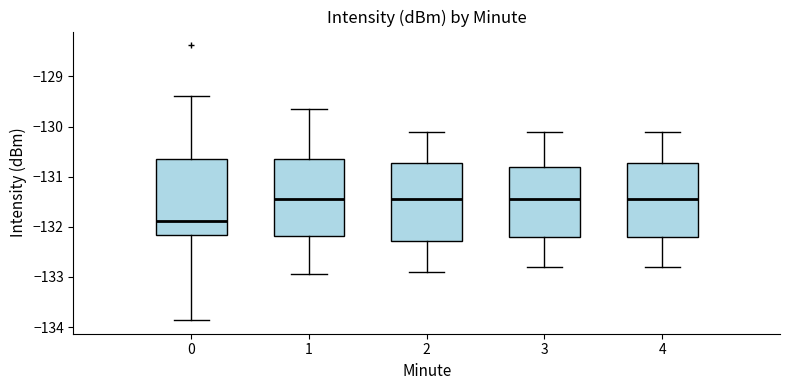

Reading left to right, transcribe this box plot: for each box, give where its median line is, the range the box spans, and where its two whiskers end, as read against the y-axis. The values are not printed on the chart, so give them approximately, as read against the axis.

0: median -131.9, box -132.2 to -130.7, whiskers -133.9 to -129.4
1: median -131.4, box -132.2 to -130.6, whiskers -132.9 to -129.7
2: median -131.4, box -132.3 to -130.7, whiskers -132.9 to -130.1
3: median -131.4, box -132.2 to -130.8, whiskers -132.8 to -130.1
4: median -131.4, box -132.2 to -130.7, whiskers -132.8 to -130.1